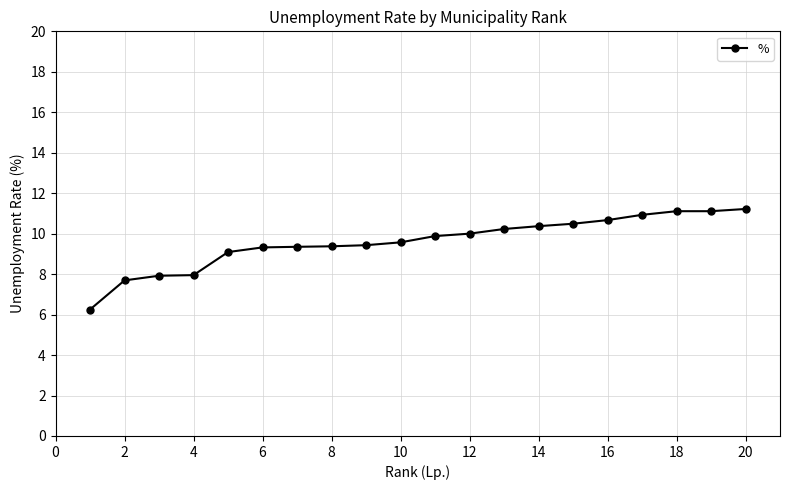

How many data points does each series have?

20